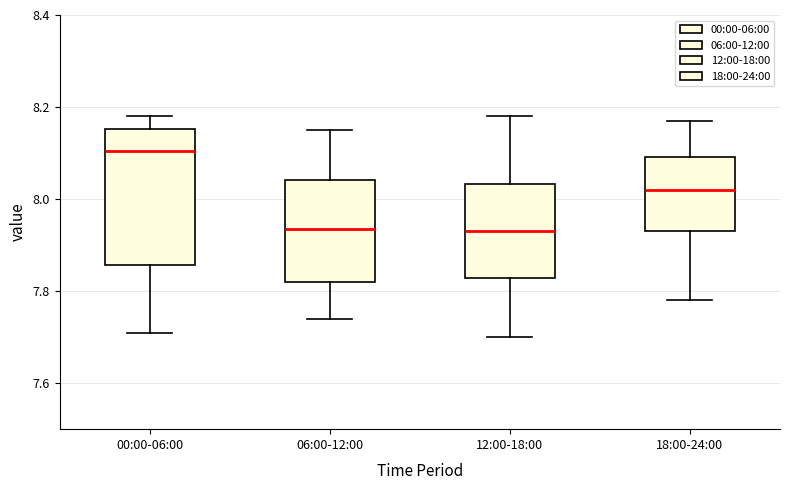

Reading left to right, read every box against the y-axis: the position of its median line, the range the box covers, and the ends of its whiskers. The values are not printed on the chart, so give them approximately, as read against the axis.

00:00-06:00: median 8.10, box 7.86 to 8.16, whiskers 7.72 to 8.18
06:00-12:00: median 7.94, box 7.82 to 8.04, whiskers 7.74 to 8.16
12:00-18:00: median 7.94, box 7.82 to 8.04, whiskers 7.70 to 8.18
18:00-24:00: median 8.02, box 7.94 to 8.10, whiskers 7.78 to 8.18